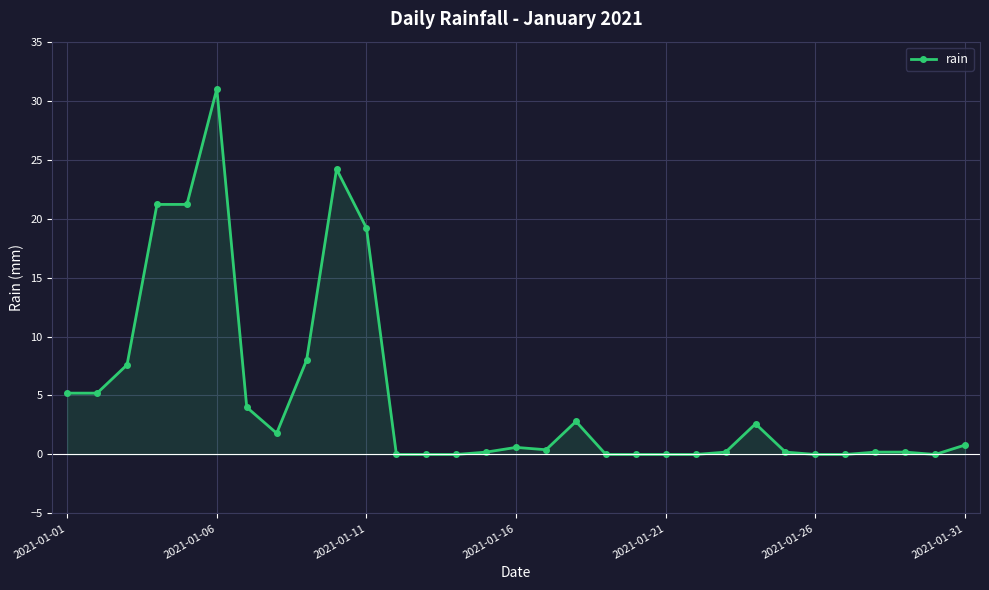

True or false: there are more than 2 points higher than both neighbors.

True